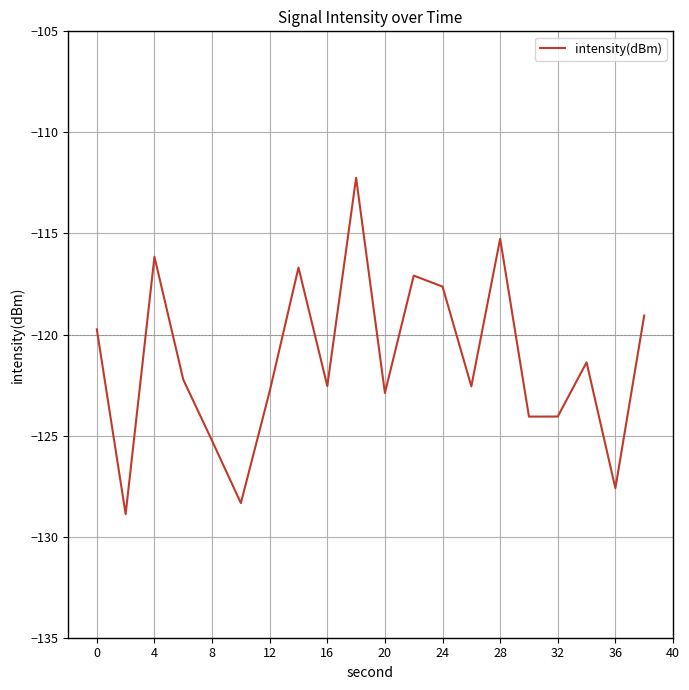

What is the minimum value shown in the chart?

-128.9